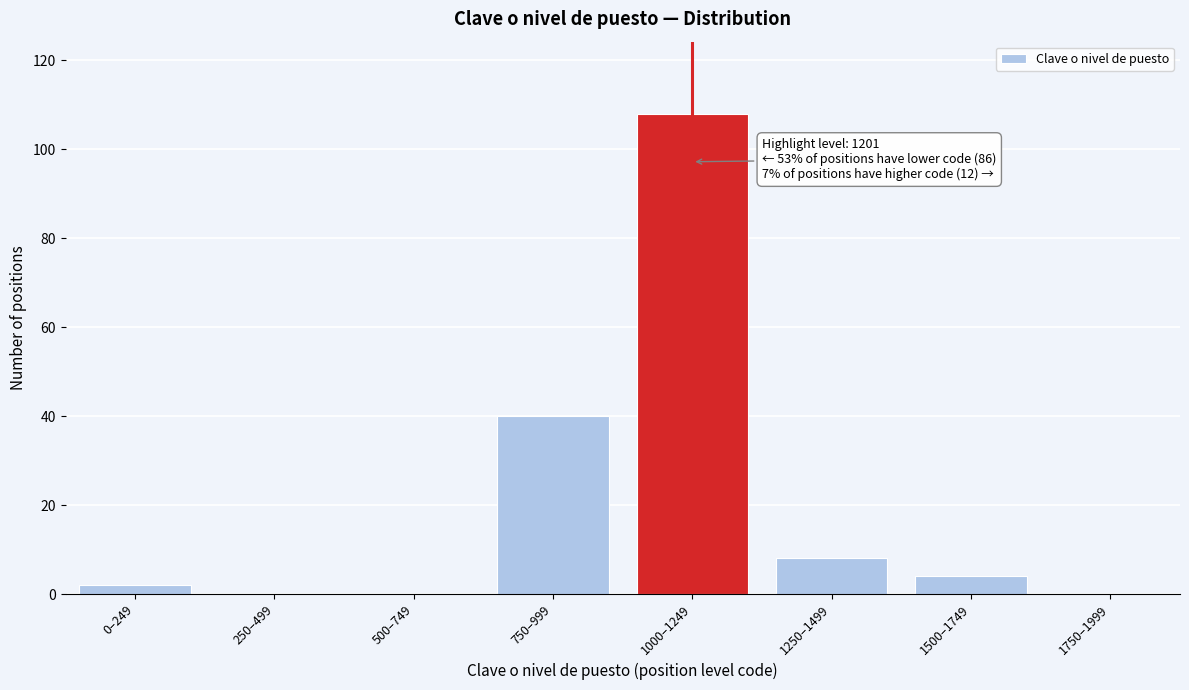

Reading right to left, extract all data points from this chart.

1750–1999=0	1500–1749=4	1250–1499=8	1000–1249=108	750–999=40	500–749=0	250–499=0	0–249=2